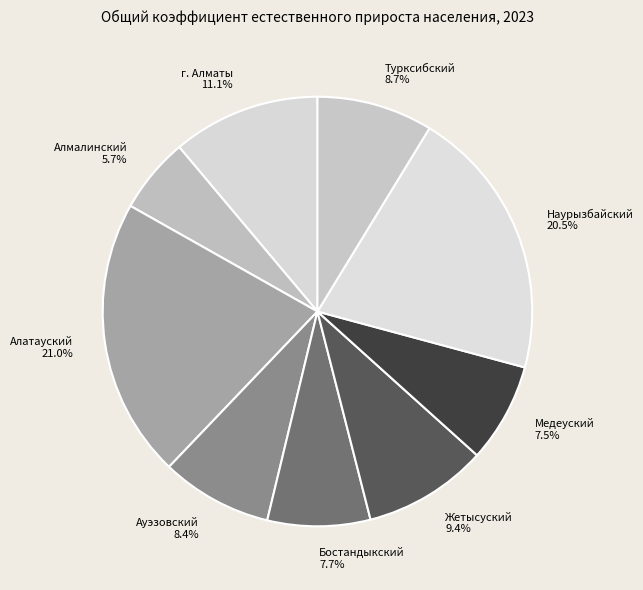

To the nearest percent, what is the average slice percentage?

11%